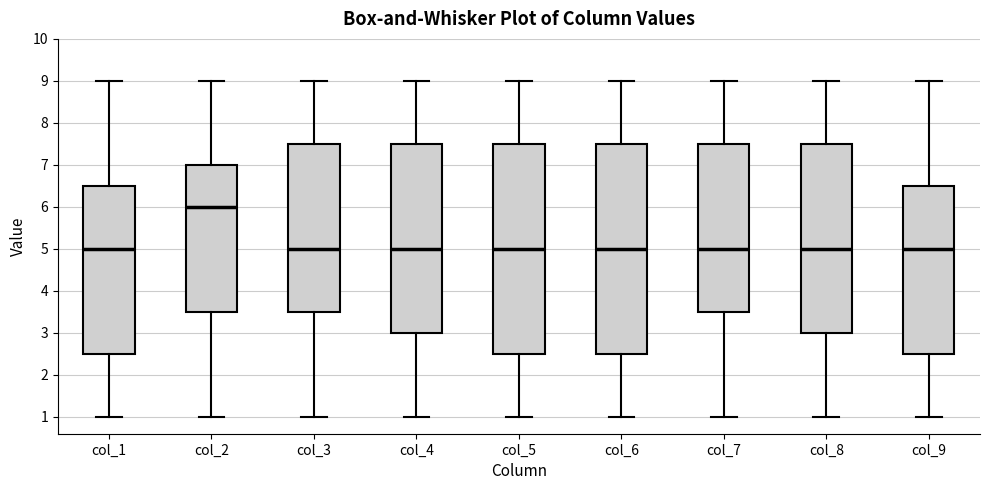

Reading left to right, read every box against the y-axis: the position of its median line, the range the box covers, and the ends of its whiskers. The values are not printed on the chart, so give them approximately, as read against the axis.

col_1: median 5.0, box 2.5 to 6.5, whiskers 1.0 to 9.0
col_2: median 6.0, box 3.5 to 7.0, whiskers 1.0 to 9.0
col_3: median 5.0, box 3.5 to 7.5, whiskers 1.0 to 9.0
col_4: median 5.0, box 3.0 to 7.5, whiskers 1.0 to 9.0
col_5: median 5.0, box 2.5 to 7.5, whiskers 1.0 to 9.0
col_6: median 5.0, box 2.5 to 7.5, whiskers 1.0 to 9.0
col_7: median 5.0, box 3.5 to 7.5, whiskers 1.0 to 9.0
col_8: median 5.0, box 3.0 to 7.5, whiskers 1.0 to 9.0
col_9: median 5.0, box 2.5 to 6.5, whiskers 1.0 to 9.0